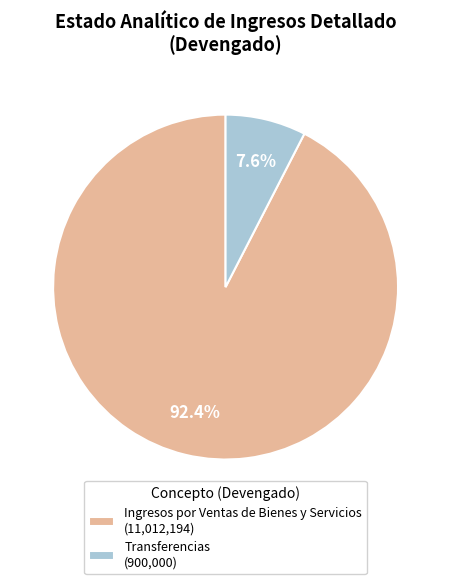

Does any single category account for the majority?

Yes